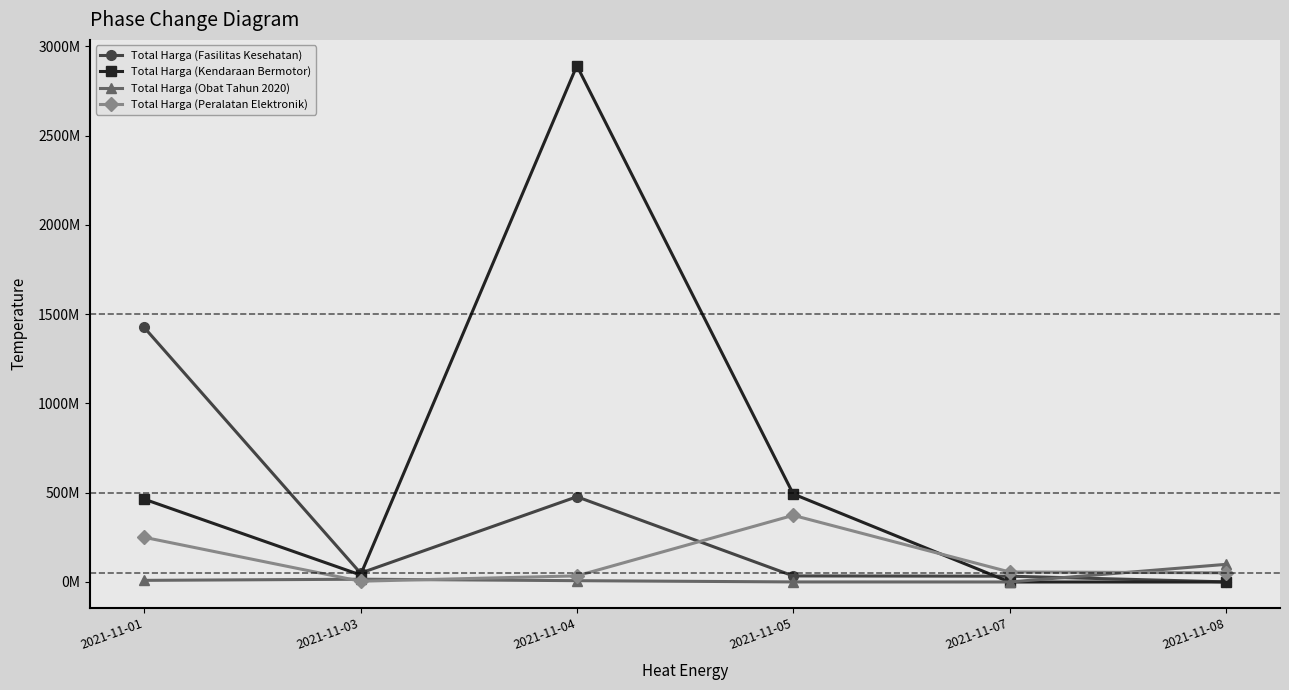

What are all the series names shown in the legend?

Total Harga (Fasilitas Kesehatan), Total Harga (Kendaraan Bermotor), Total Harga (Obat Tahun 2020), Total Harga (Peralatan Elektronik)